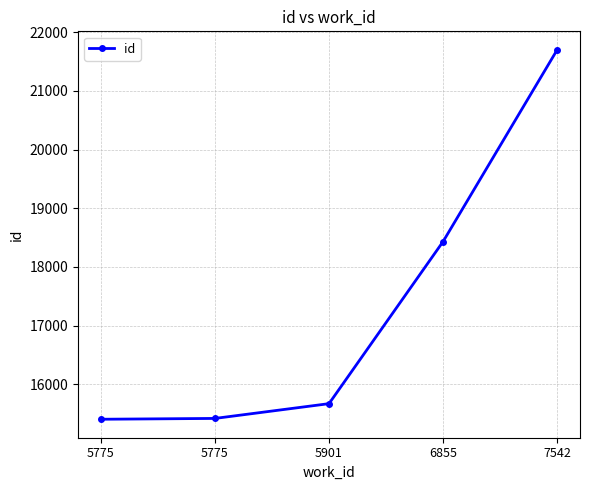

What is the maximum value shown in the chart?

21701